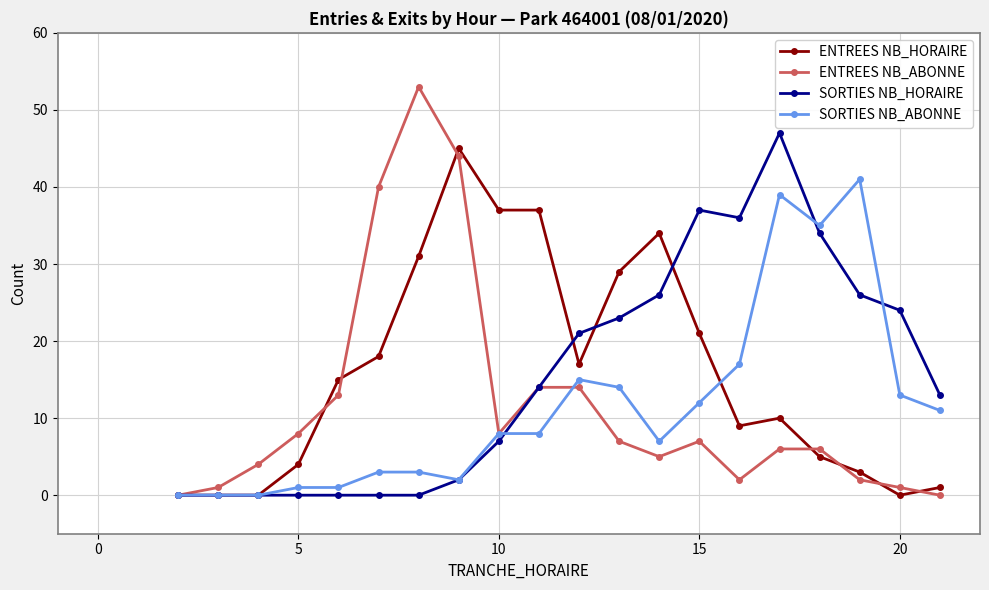

Does the chart display data point markers on the line(s)?

Yes